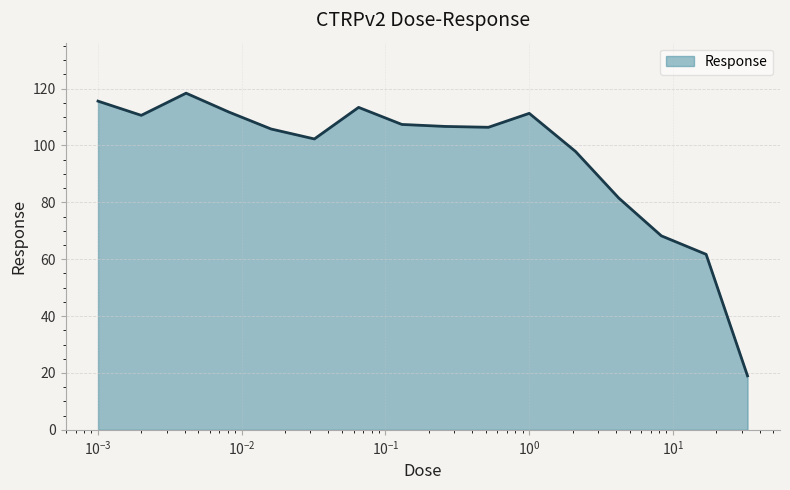

What is the smallest value displayed?

19.0